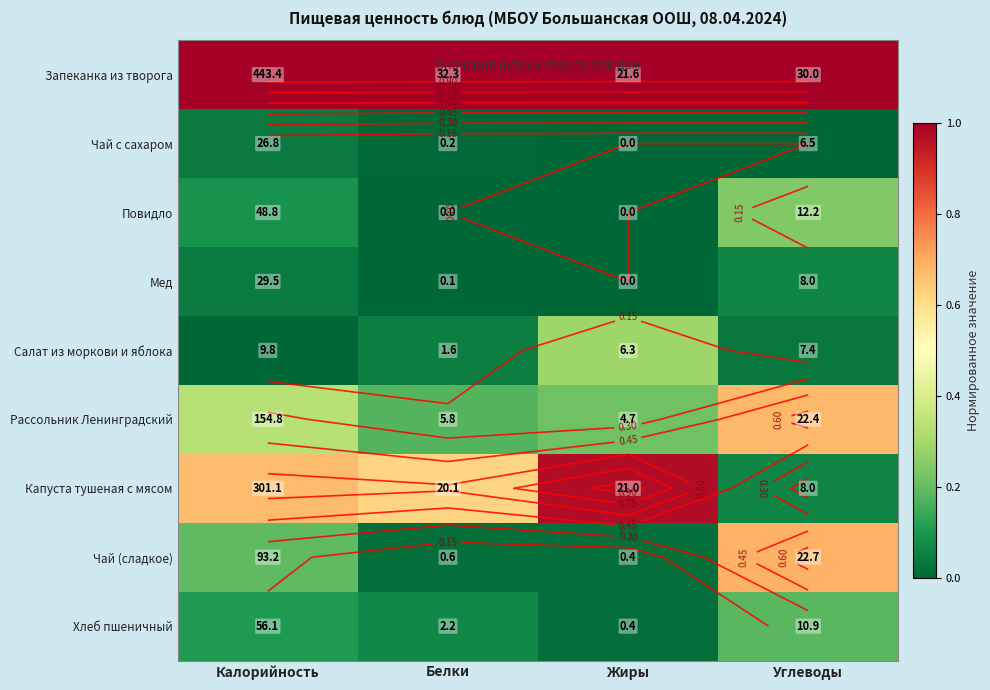

Which series has the largest total across all categories?

Запеканка из творога